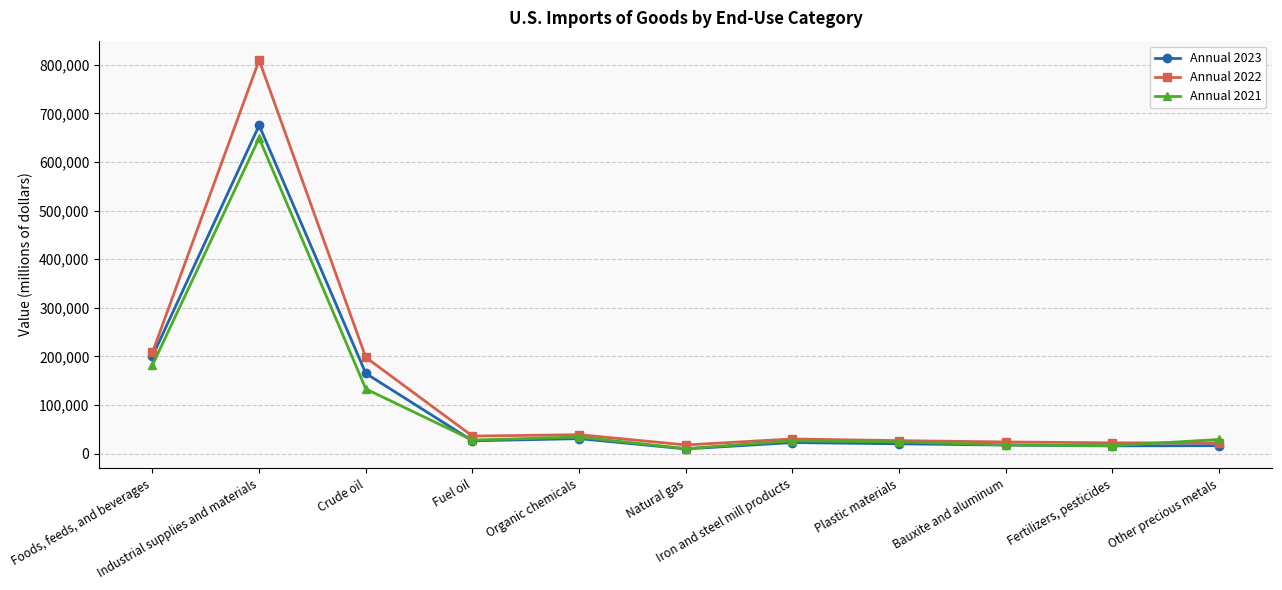

Which series has the widest spread of values?

Annual 2022